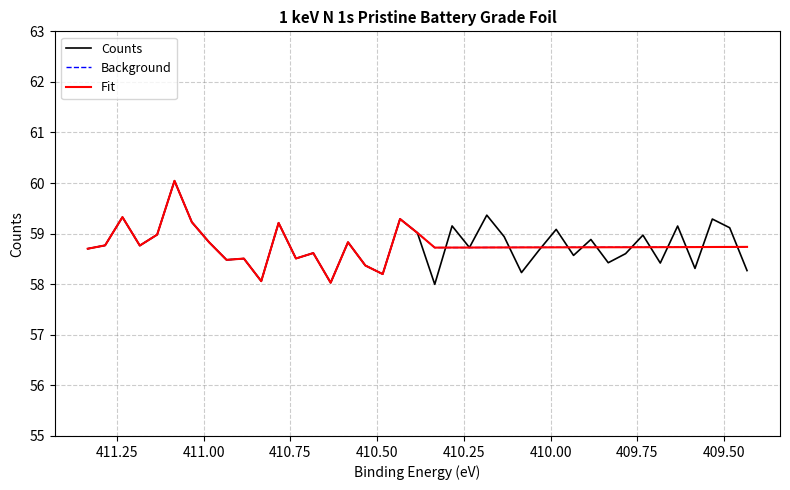

True or false: Background has more than 1 interior local peaks.

True